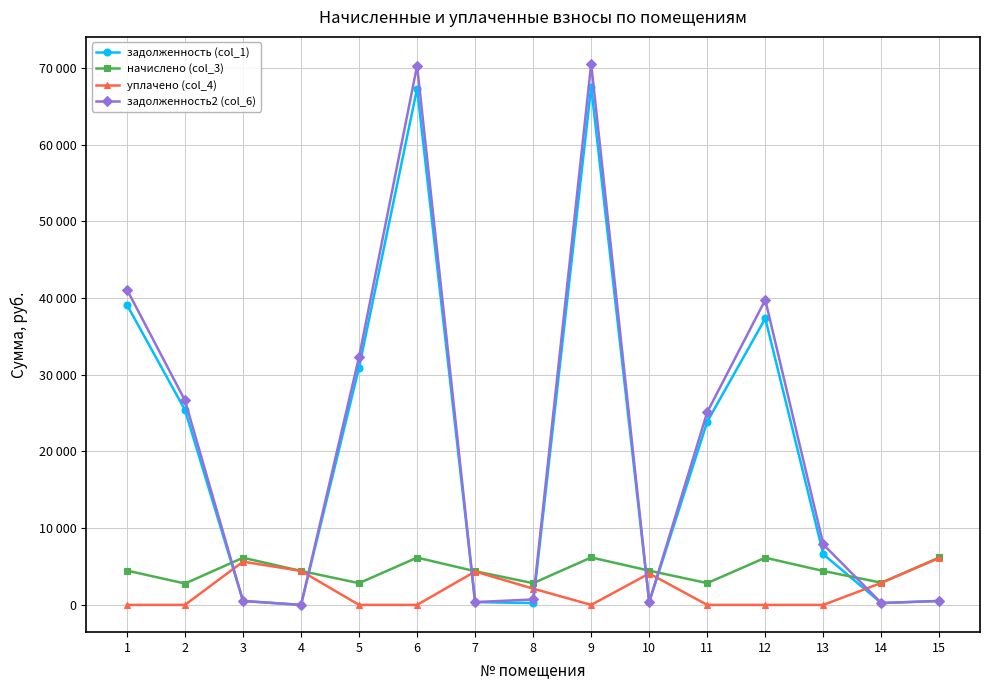

Is this an area chart (filled region under the line)?

No